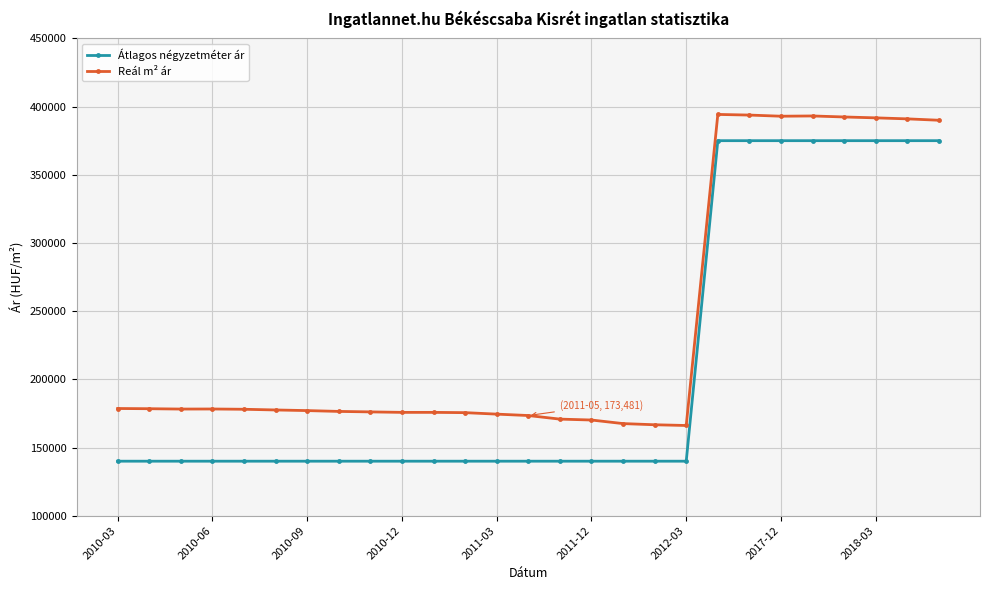

True or false: Átlagos négyzetméter ár and Reál m² ár cross at least once.

False